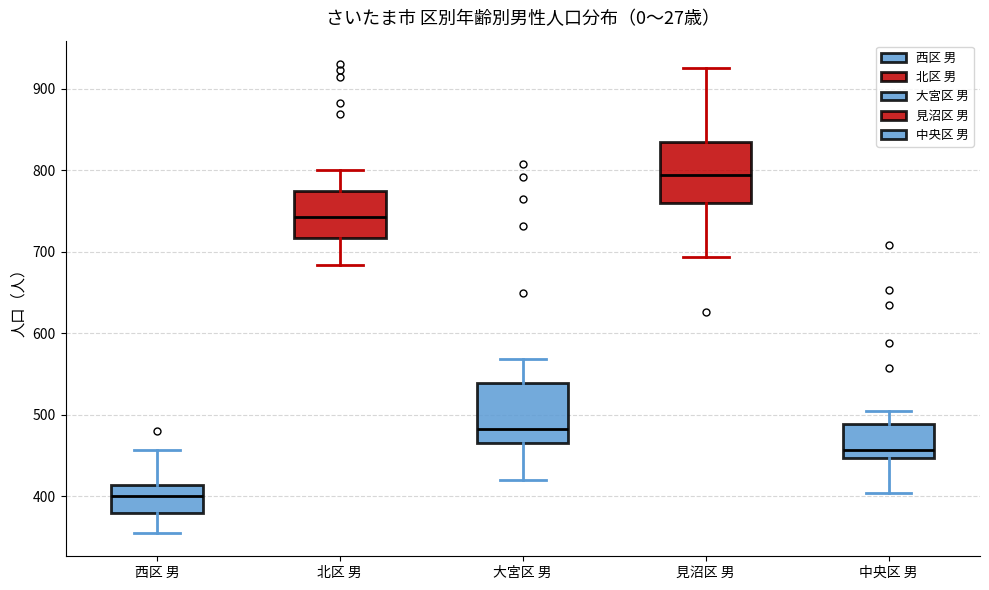

Reading left to right, transcribe this box plot: for each box, give where its median line is, the range the box spans, and where its two whiskers end, as read against the y-axis. The values are not printed on the chart, so give them approximately, as read against the axis.

西区 男: median 400, box 380 to 410, whiskers 360 to 460
北区 男: median 740, box 720 to 770, whiskers 680 to 800
大宮区 男: median 480, box 470 to 540, whiskers 420 to 570
見沼区 男: median 790, box 760 to 830, whiskers 690 to 930
中央区 男: median 460, box 450 to 490, whiskers 400 to 510